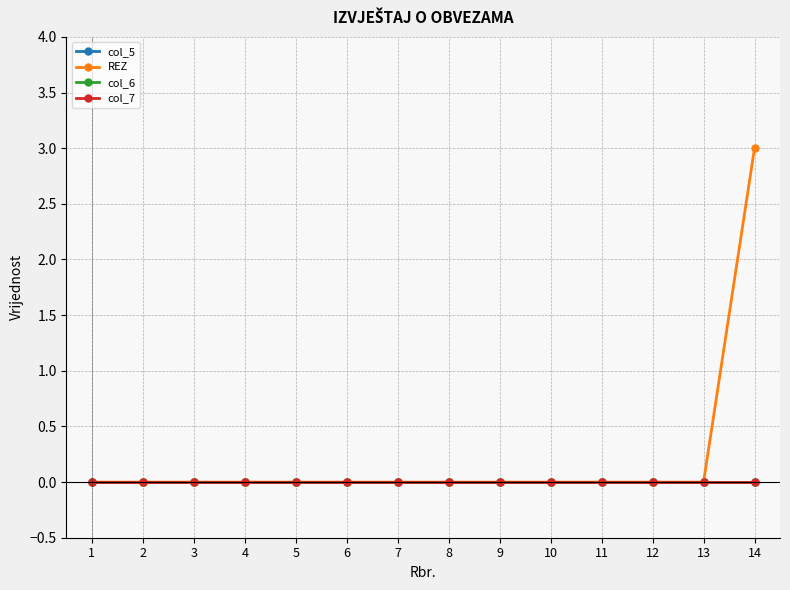

Reading left to right, what are all the values shown in this chart?

col_5: 1=0	2=0	3=0	4=0	5=0	6=0	7=0	8=0	9=0	10=0	11=0	12=0	13=0	14=0
REZ: 1=0	2=0	3=0	4=0	5=0	6=0	7=0	8=0	9=0	10=0	11=0	12=0	13=0	14=3
col_6: 1=0	2=0	3=0	4=0	5=0	6=0	7=0	8=0	9=0	10=0	11=0	12=0	13=0	14=0
col_7: 1=0	2=0	3=0	4=0	5=0	6=0	7=0	8=0	9=0	10=0	11=0	12=0	13=0	14=0